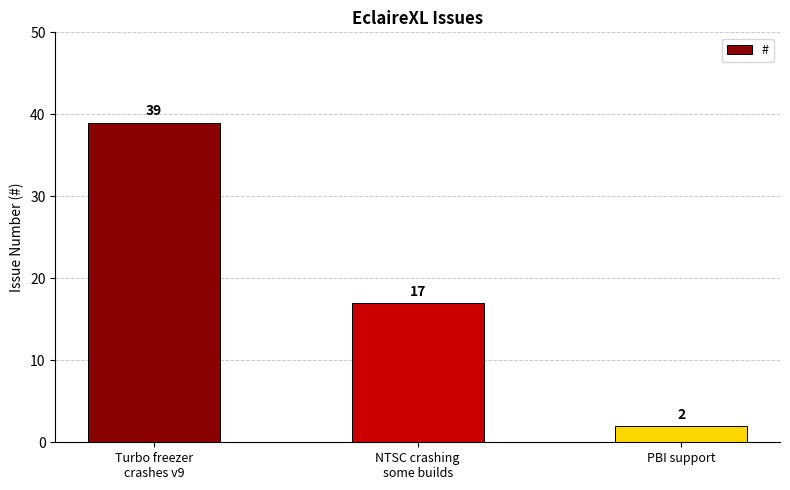

How many series are shown in this chart?

1